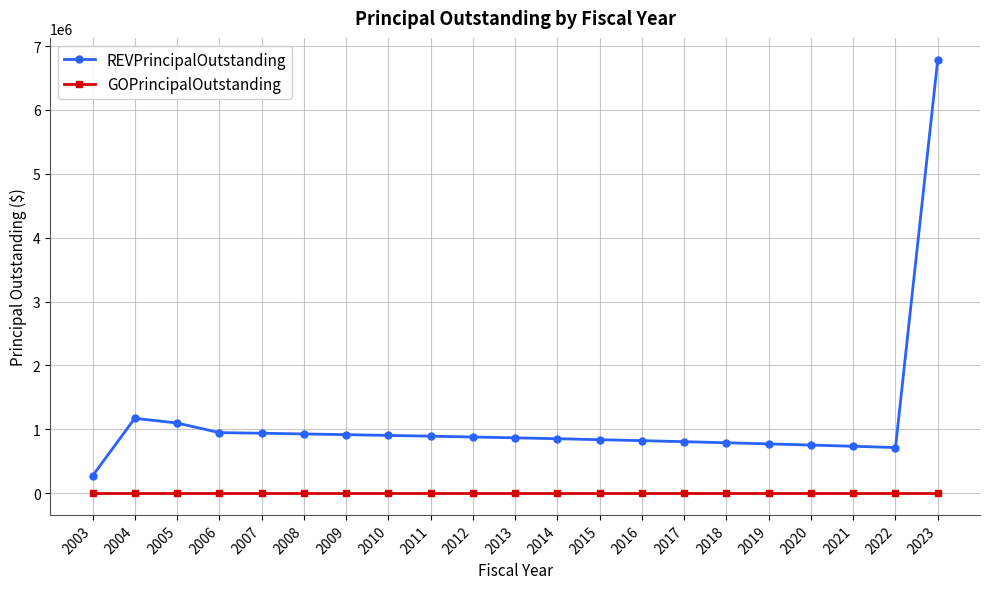

True or false: GOPrincipalOutstanding has a value of 0 at 2013.

True